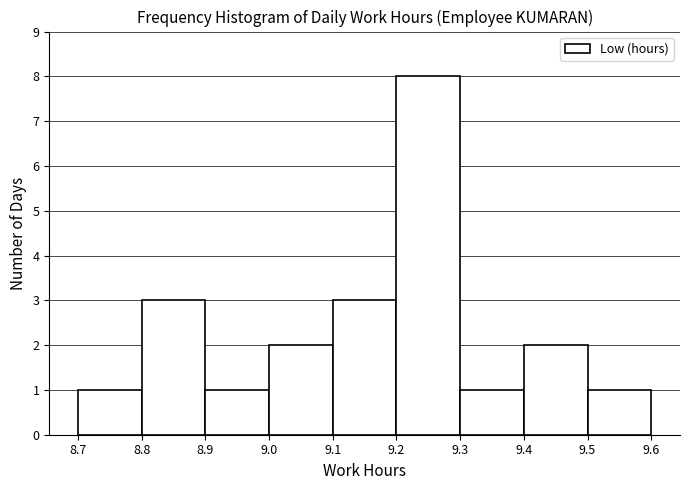

Reading left to right, list every bar in this chart as the range it spans on the x-axis followed by its height. The values are not printed on the chart, so give them approximately, as read against the axis.

8.7 to 8.8: 1
8.8 to 8.9: 3
8.9 to 9.0: 1
9.0 to 9.1: 2
9.1 to 9.2: 3
9.2 to 9.3: 8
9.3 to 9.4: 1
9.4 to 9.5: 2
9.5 to 9.6: 1